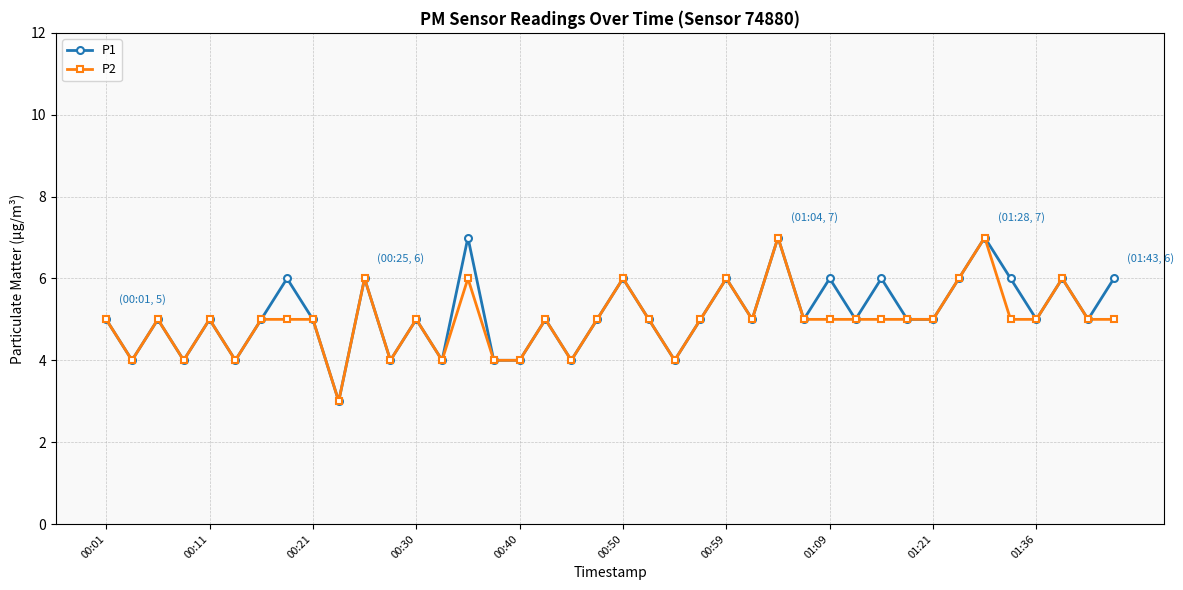

What is the highest value of the P1 series?

7